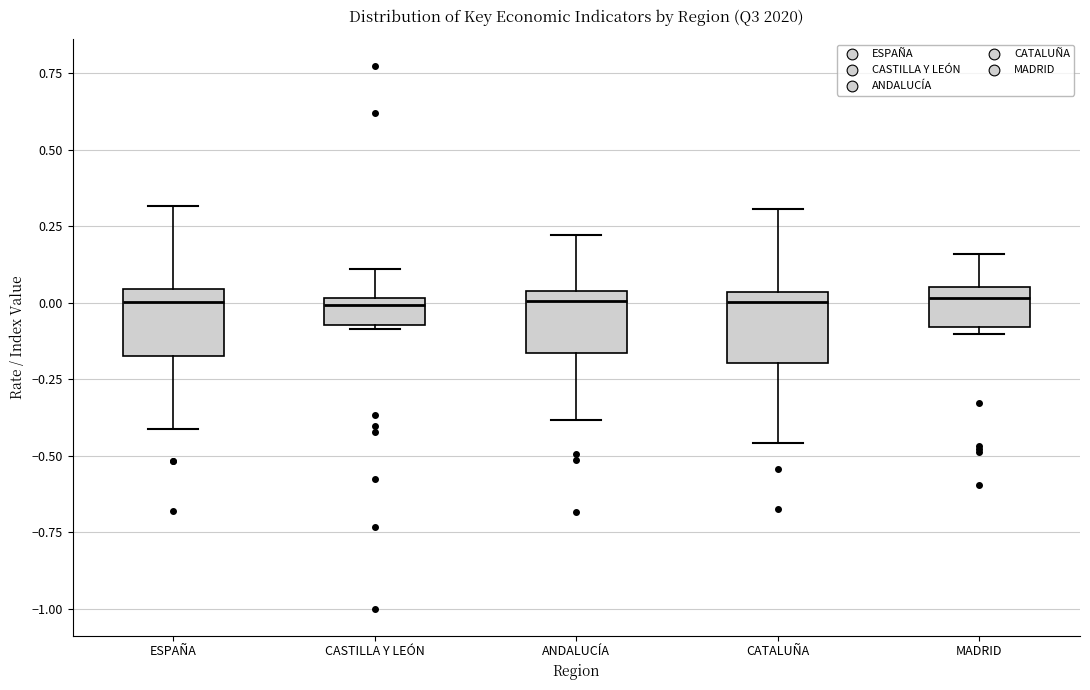

Where does the upper whisker of the box for ANDALUCÍA end on the y-axis? The values are not printed on the chart, so give them approximately, as read against the axis.

0.20